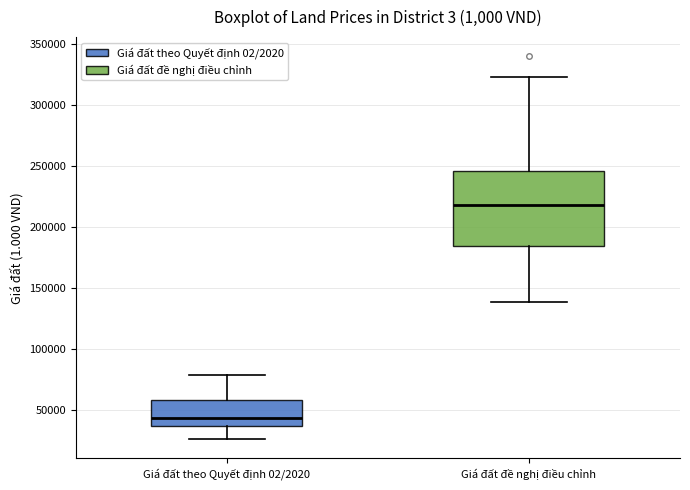

Reading left to right, transcribe this box plot: for each box, give where its median line is, the range the box spans, and where its two whiskers end, as read against the y-axis. The values are not printed on the chart, so give them approximately, as read against the axis.

Giá đất theo Quyết định 02/2020: median 45000, box 40000 to 60000, whiskers 25000 to 80000
Giá đất đề nghị điều chỉnh: median 220000, box 185000 to 245000, whiskers 140000 to 325000